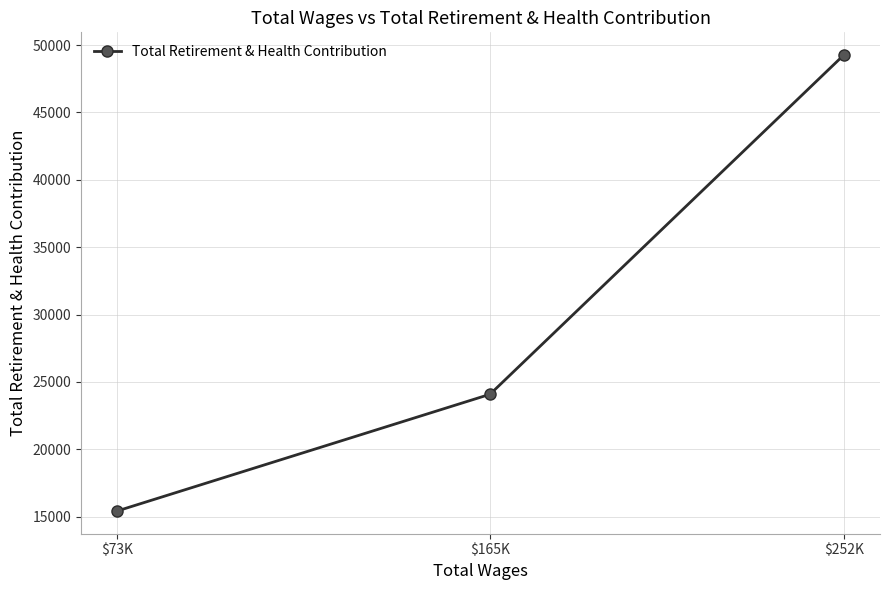

What is the minimum value shown in the chart?

15429